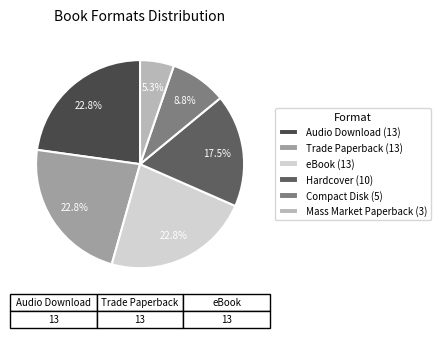

What percentage do Mass Market Paperback and eBook together represent?

28.1%